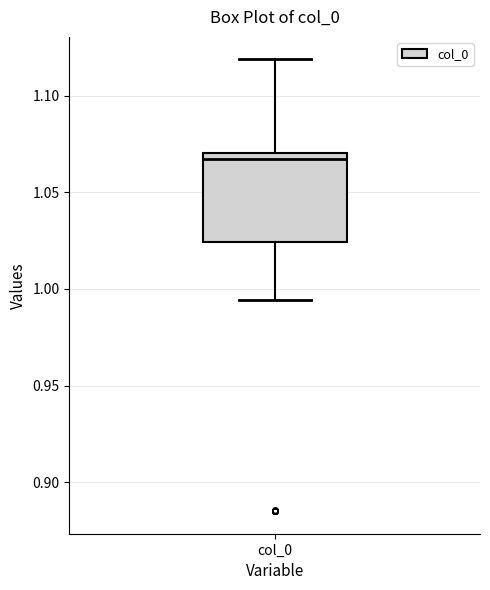

Read this box plot against the y-axis: the position of the median line, the range covered by the box, and the ends of both whiskers. The values are not printed on the chart, so give them approximately, as read against the axis.

median 1.065, box 1.025 to 1.070, whiskers 0.995 to 1.120